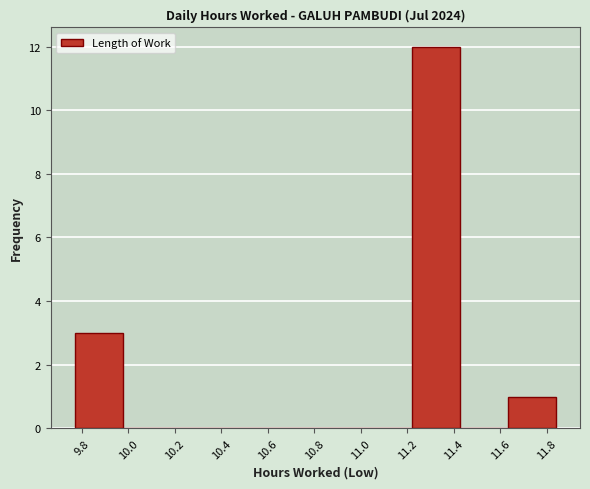

What is the height of the bar covering 11.64 to 11.84 on the x-axis? Neither the bar edges nor the heights are printed on the chart, so give them approximately, as read against the axes.

1